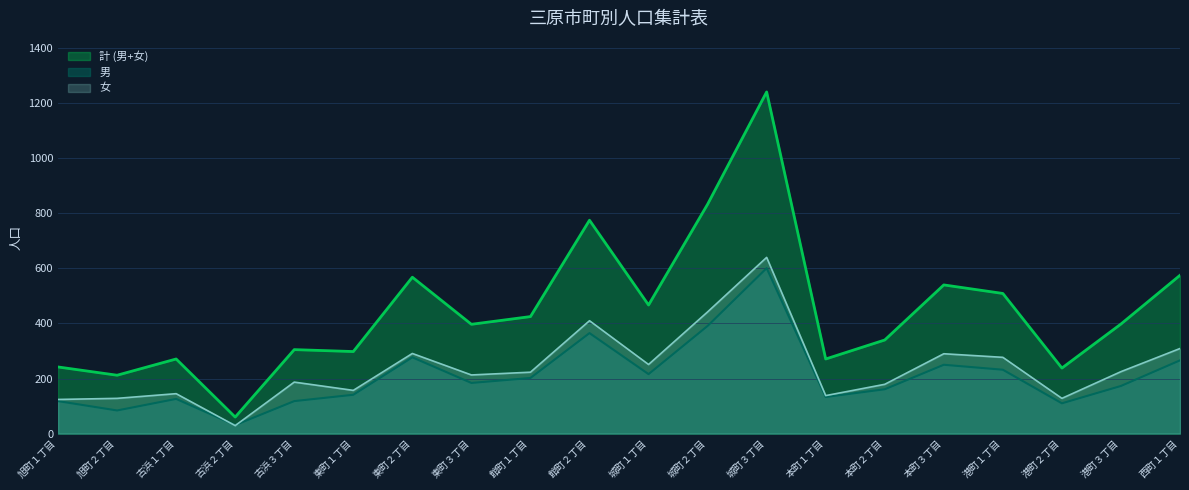

How many series are shown in this chart?

3